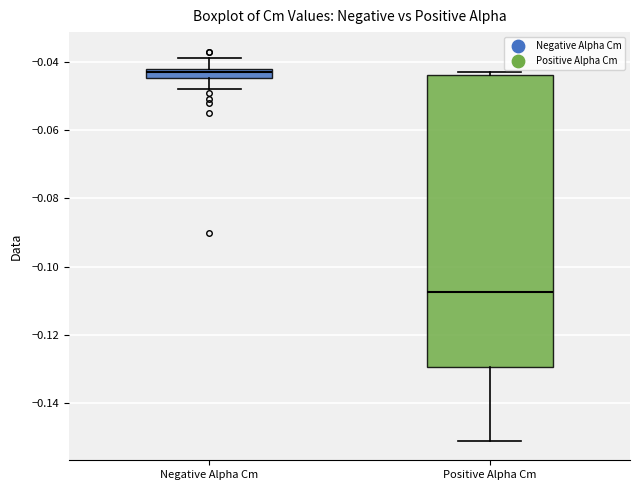

Comparing the boxes themselves (not the whiskers), which one is the tallest?

Positive Alpha Cm